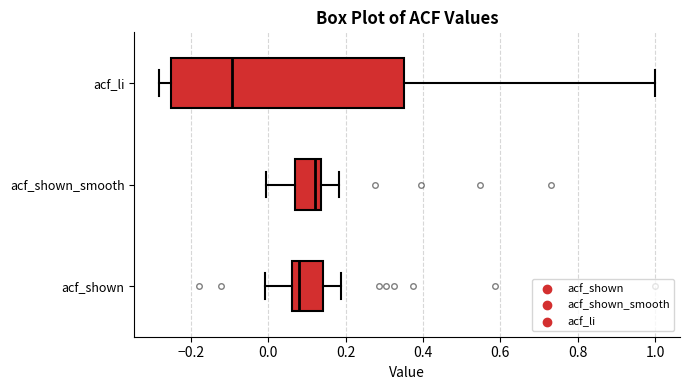

Where does the median line of the box for acf_shown_smooth sit on the x-axis? The values are not printed on the chart, so give them approximately, as read against the axis.

0.12